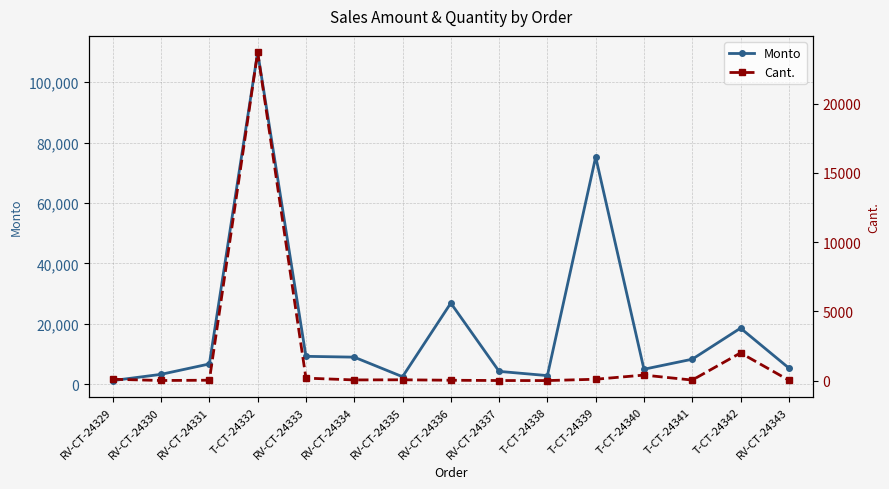

Which category has the lowest value in the Cant. series?

T-CT-24338